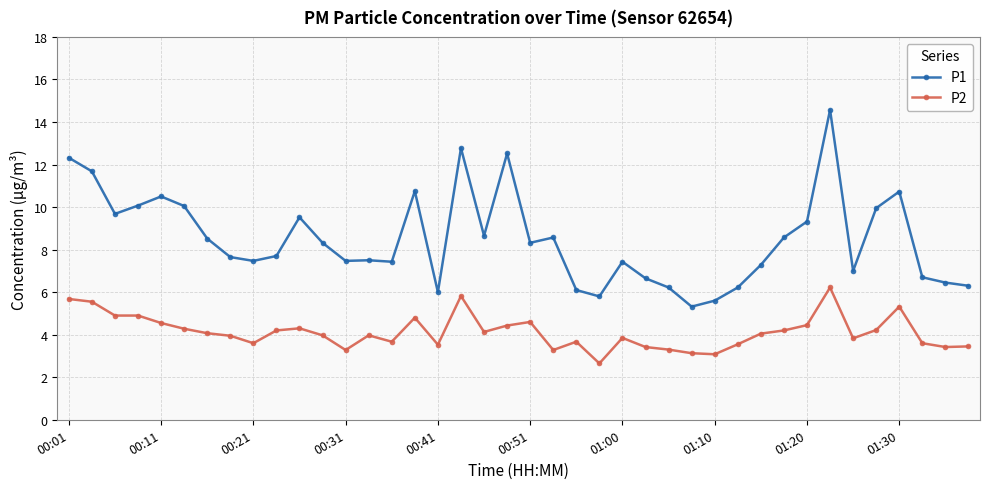

List the series in order of their overall mean, lowest first.

P2, P1